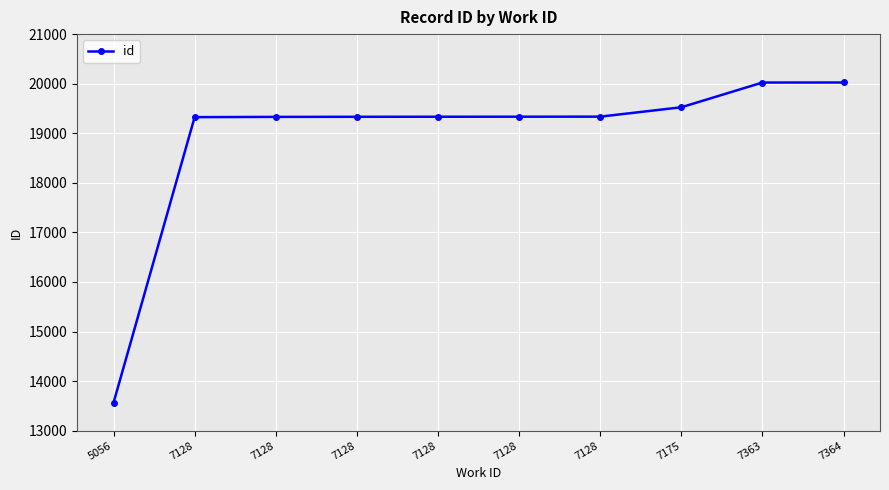

How many lines are shown in the chart?

1